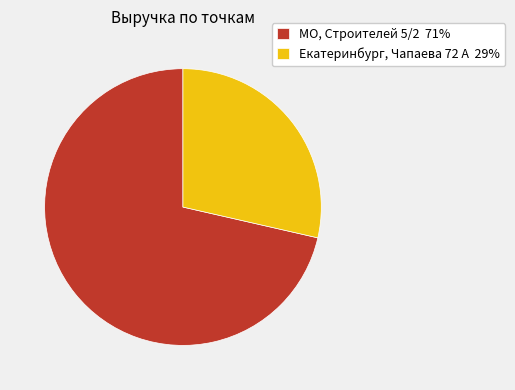

What is the ratio of the value at Екатеринбург, Чапаева 72 А 29% to the value at МО, Строителей 5/2 71%?

0.4